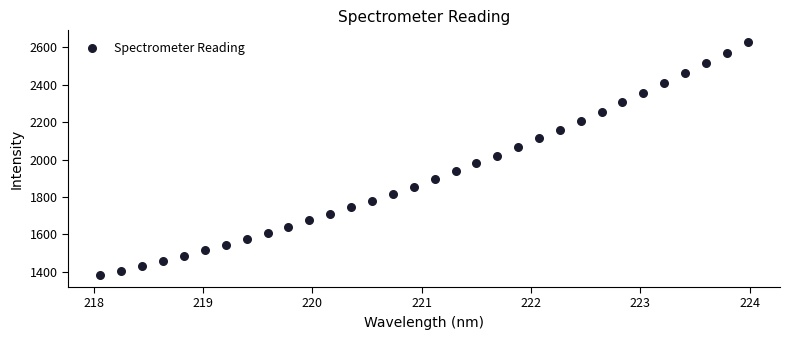

What is the range of X values (max minus min)?

5.9